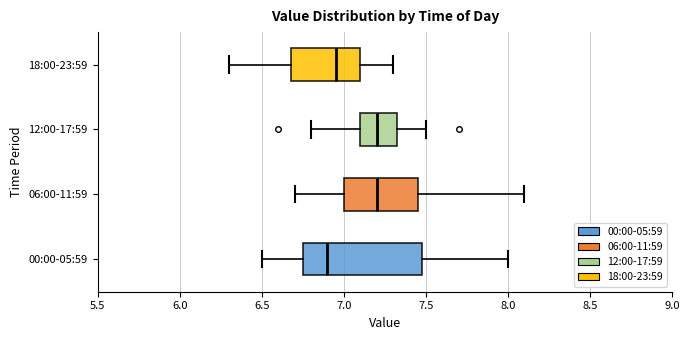

Comparing the boxes themselves (not the whiskers), which one is the widest?

00:00-05:59